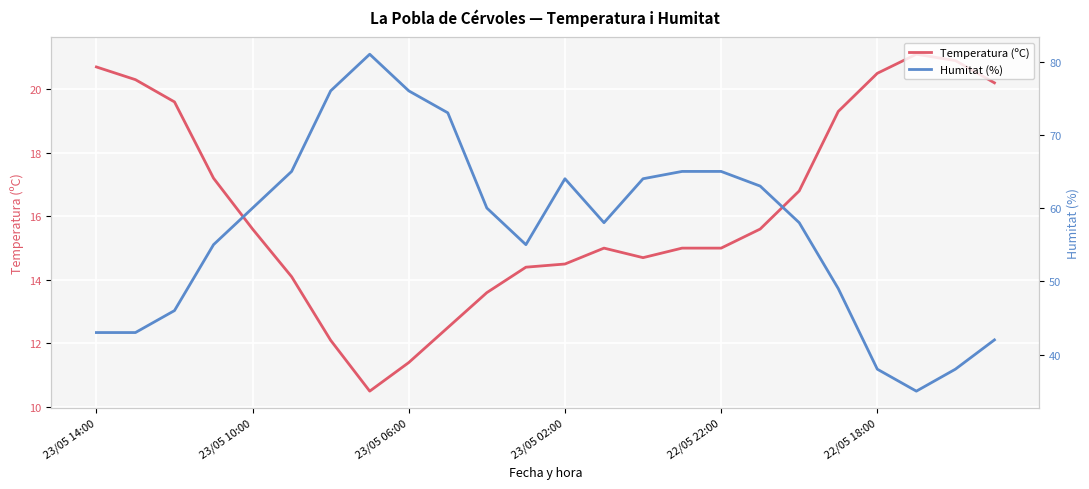

Where does the Temperatura (ºC) series first go above 15?

23/05 14:00